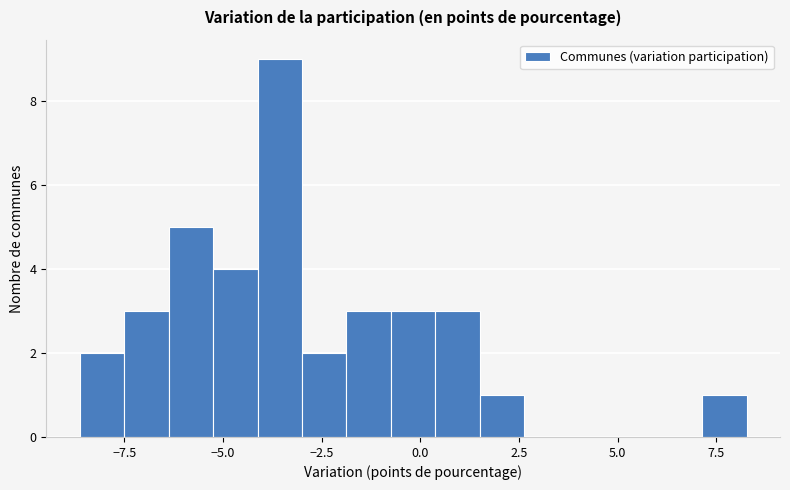

Read against the x-axis, roughly where is the centre of the tallest bar?

-3.5